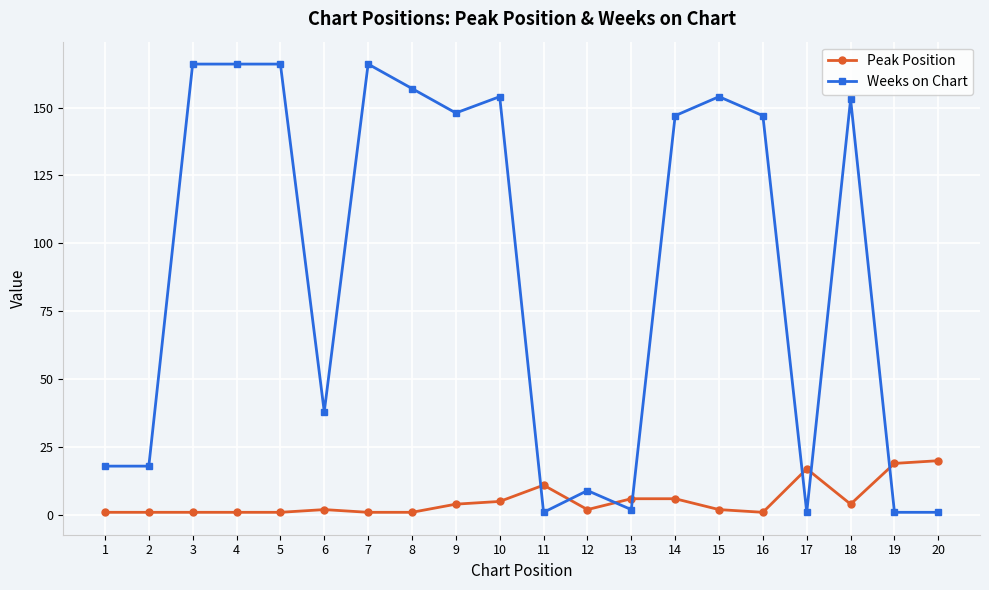

The value of Weeks on Chart at 2 is 18. True or false?

True